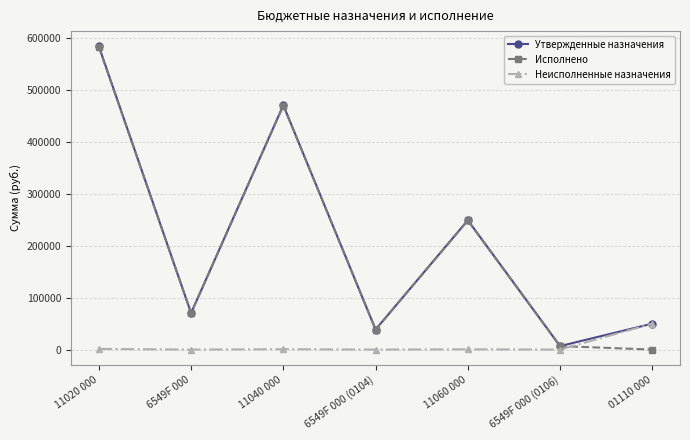

How many lines are shown in the chart?

3